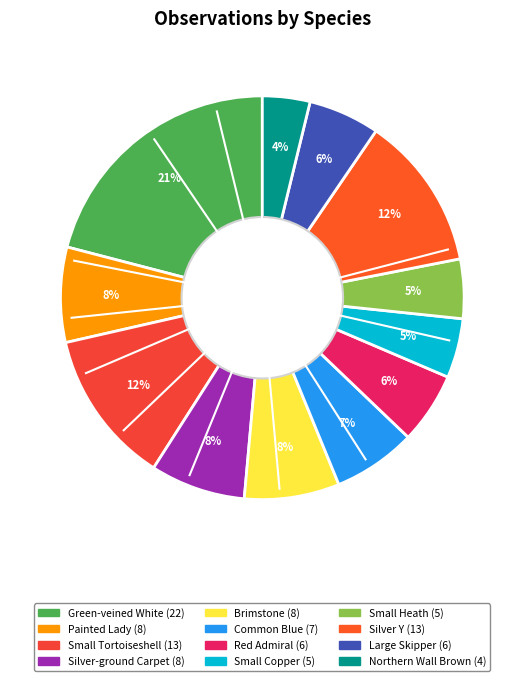

Count the number of slices in the pie.

12